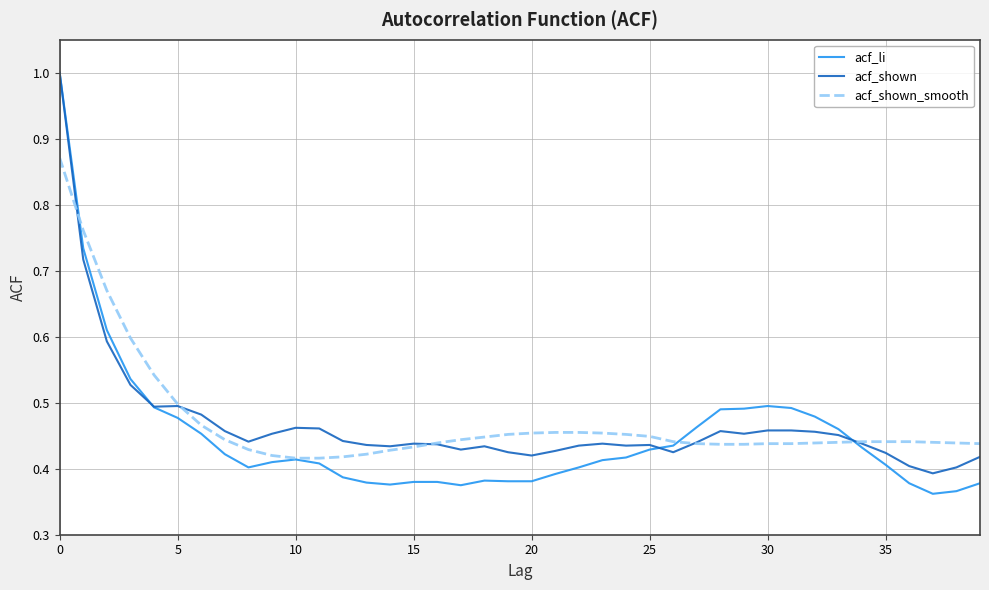

What is the sum of all acf_li values?

18.0